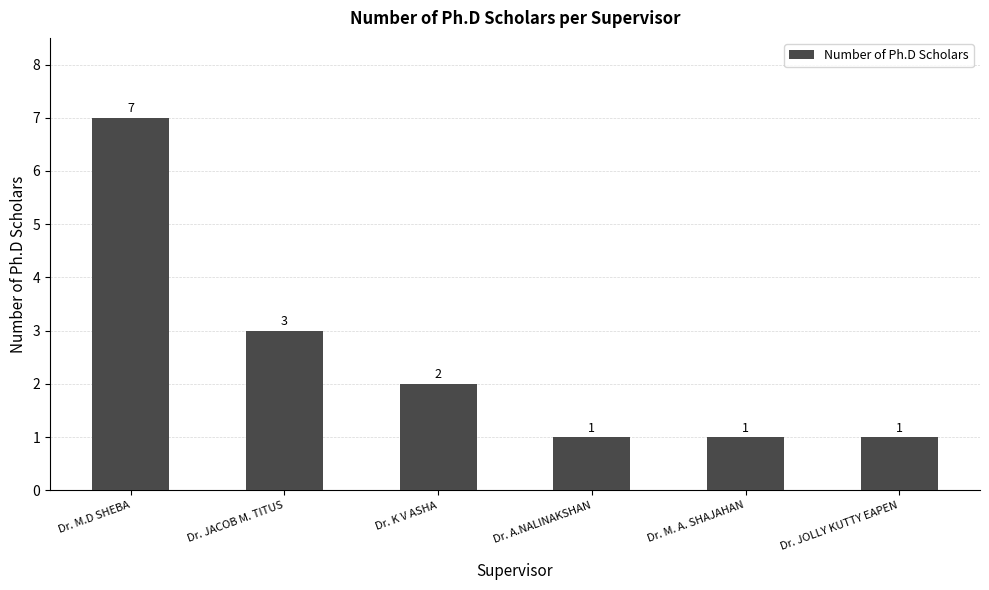

Where does the data first go above 2?

Dr. M.D SHEBA